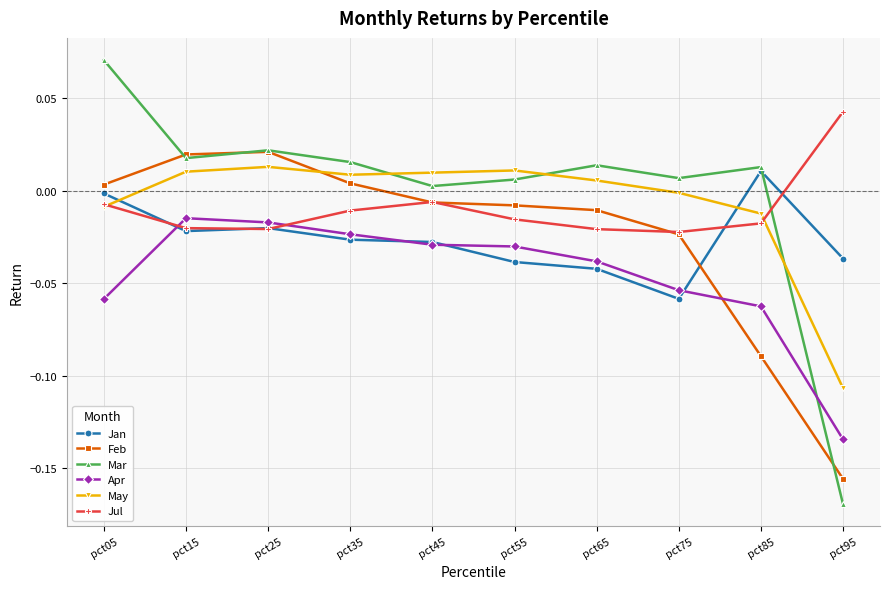

Which series has the widest spread of values?

Mar